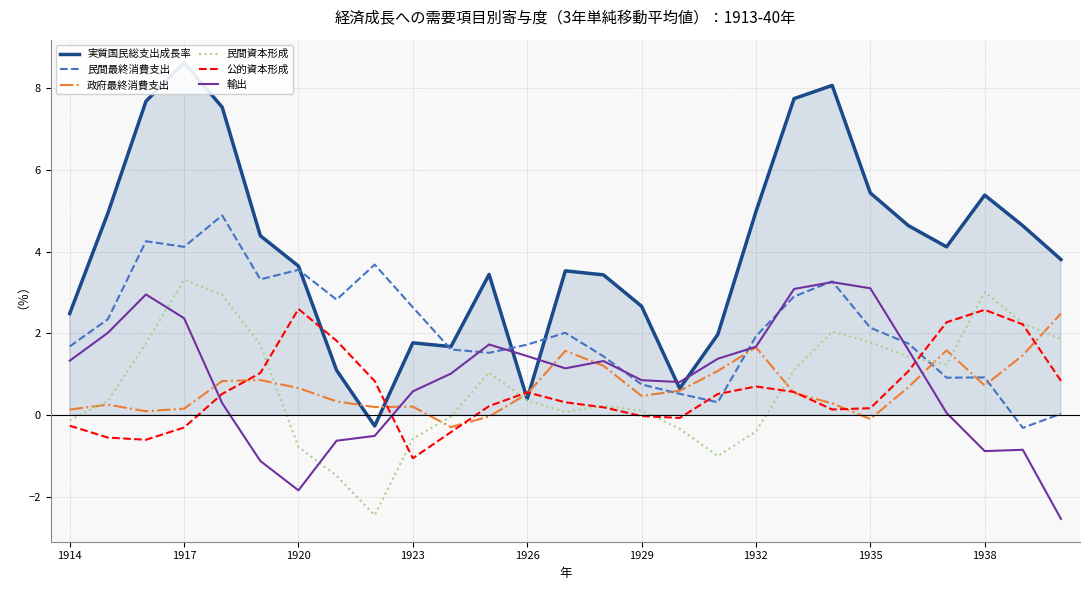

How many values in 民間最終消費支出 are above zero?

26